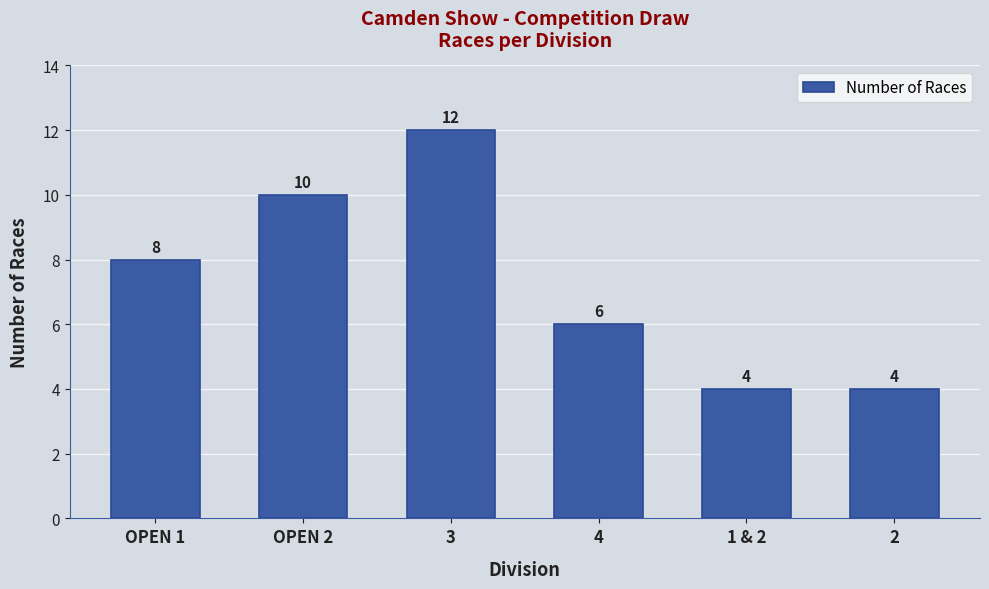

Which label corresponds to the largest value in the chart?

3